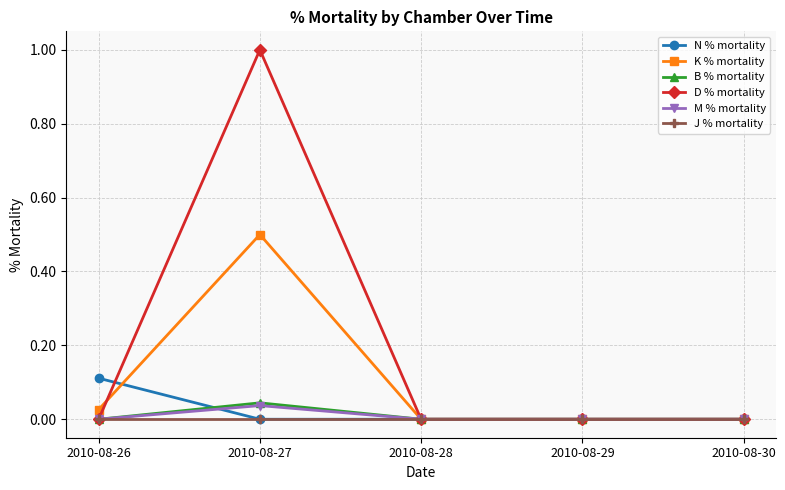

Which label corresponds to the largest value in the chart?

2010-08-27